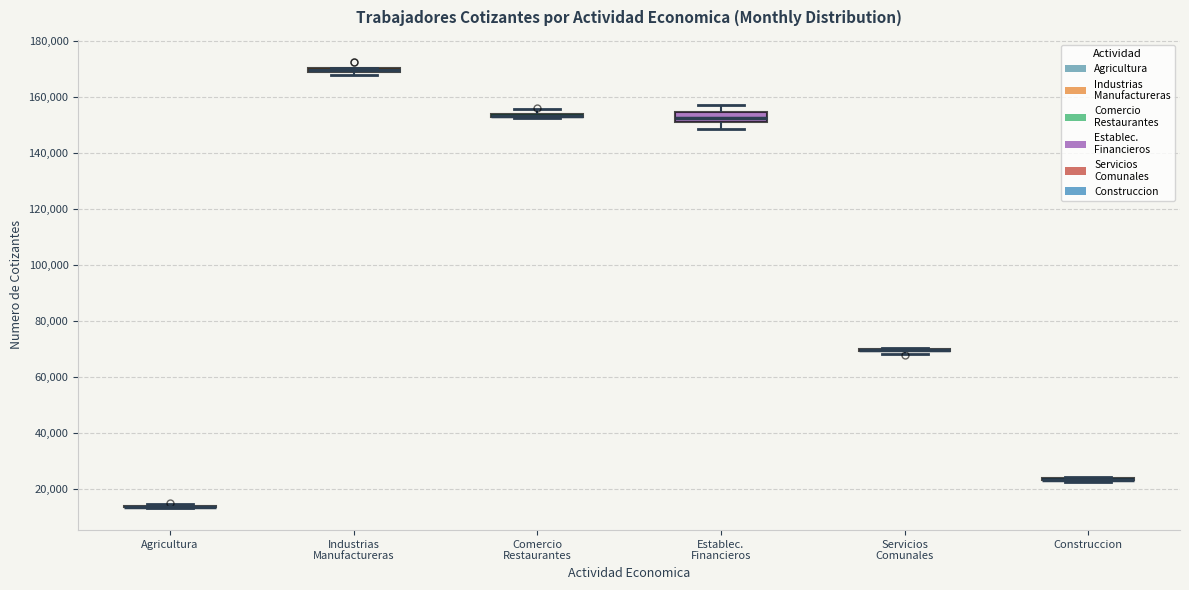

Where is the upper edge of the box for Comercio Restaurantes on the y-axis? The values are not printed on the chart, so give them approximately, as read against the axis.

154000